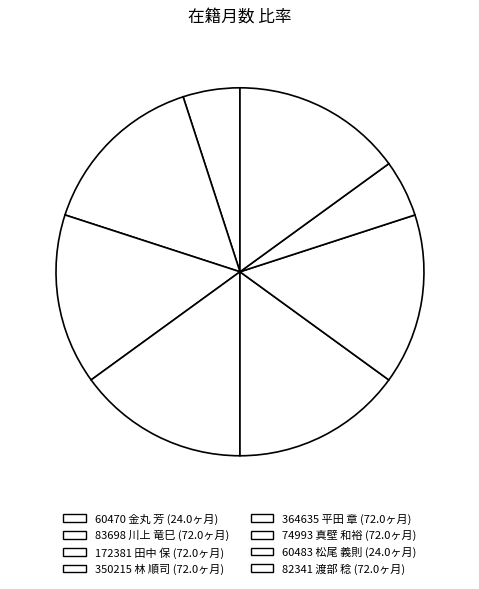

What portion of the pie excludes 82341 渡部 稔?

85.0%